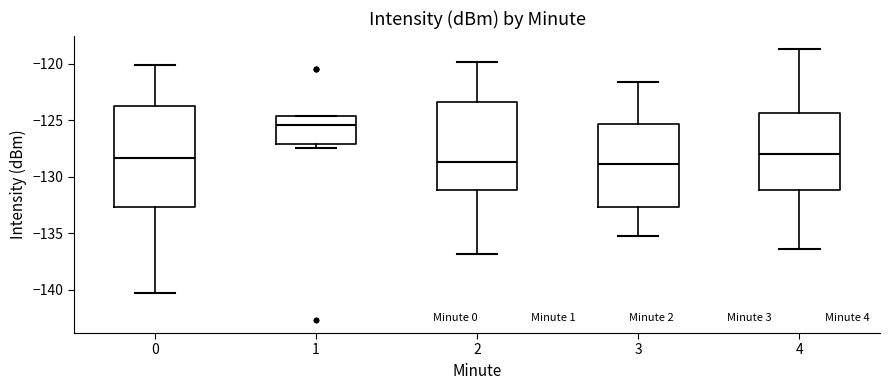

Reading left to right, transcribe this box plot: for each box, give where its median line is, the range the box spans, and where its two whiskers end, as read against the y-axis. The values are not printed on the chart, so give them approximately, as read against the axis.

0: median -128.5, box -132.5 to -124.0, whiskers -140.5 to -120.0
1: median -125.5, box -127.0 to -124.5, whiskers -127.5 to -124.5
2: median -128.5, box -131.0 to -123.5, whiskers -137.0 to -120.0
3: median -129.0, box -132.5 to -125.5, whiskers -135.0 to -121.5
4: median -128.0, box -131.0 to -124.5, whiskers -136.5 to -118.5